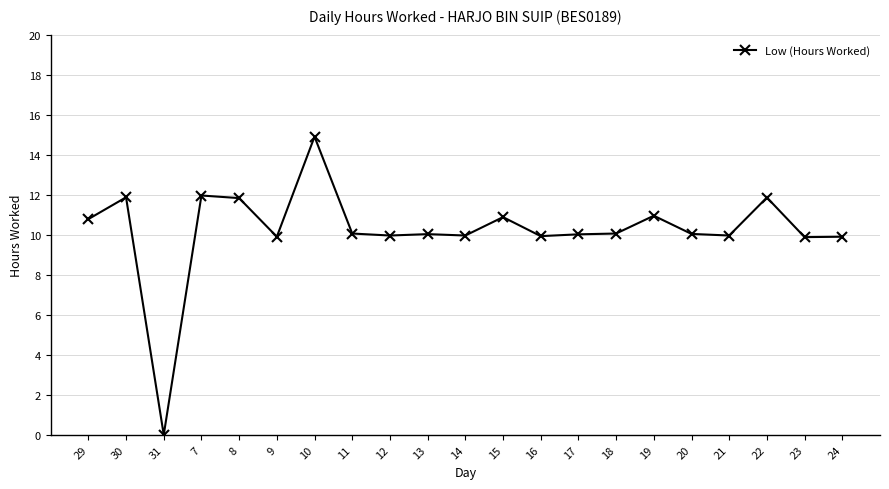

True or false: the data has more than 0 interior local peaks.

True